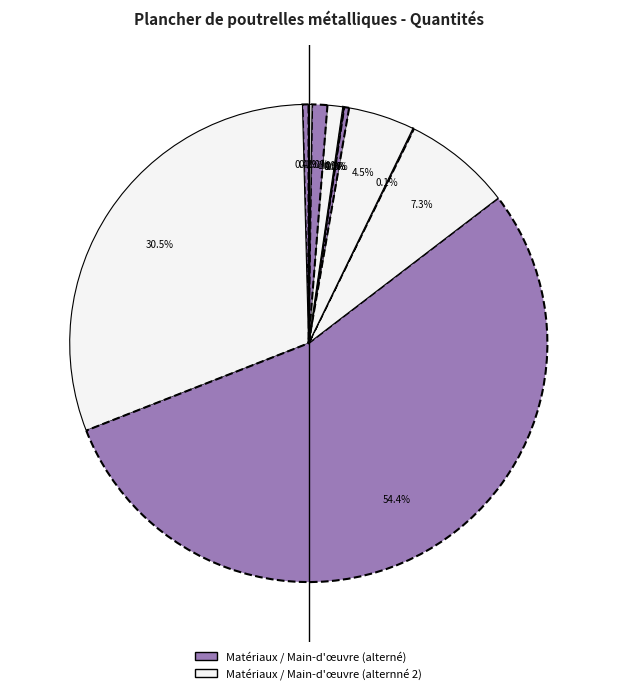

How many slices are in this pie chart?

12